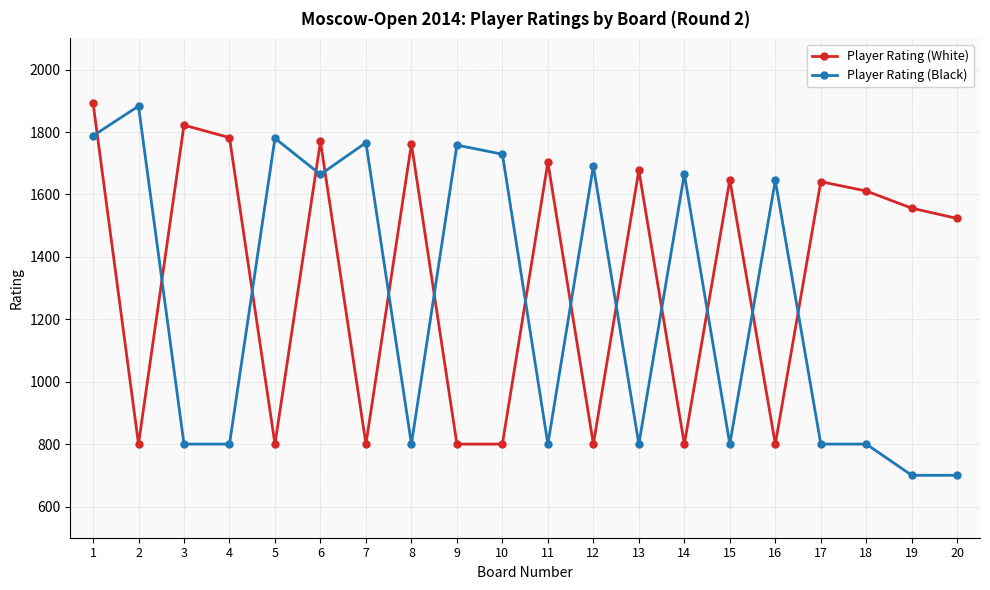

What is the sum of the Player Rating (Black) values at 17 and 16?

2445